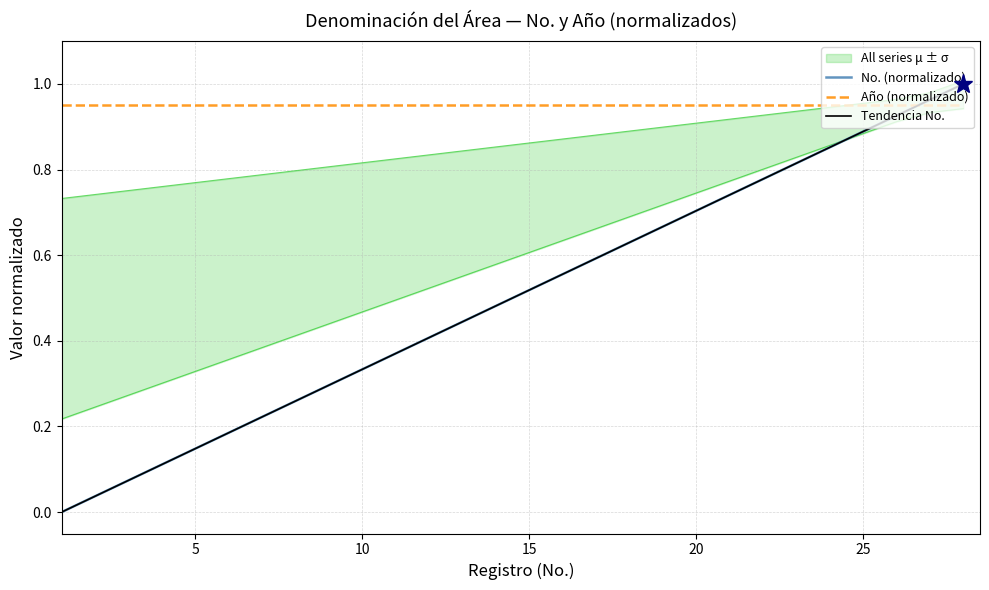

True or false: No. (normalizado) has more than 0 interior local peaks.

False